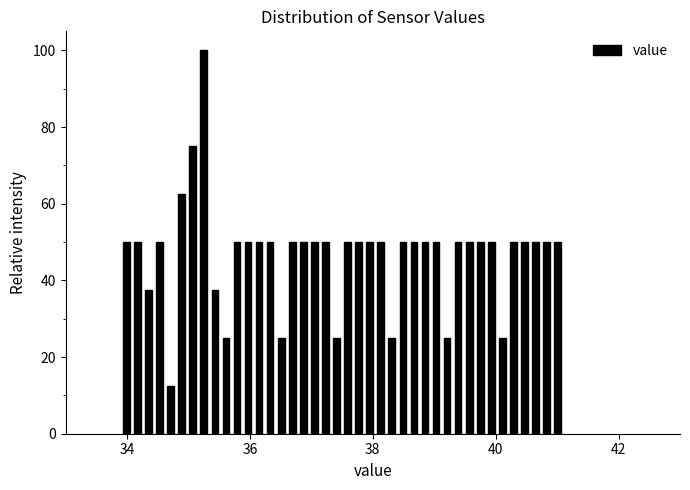

Read against the x-axis, roughly where is the centre of the tallest bar?

35.2